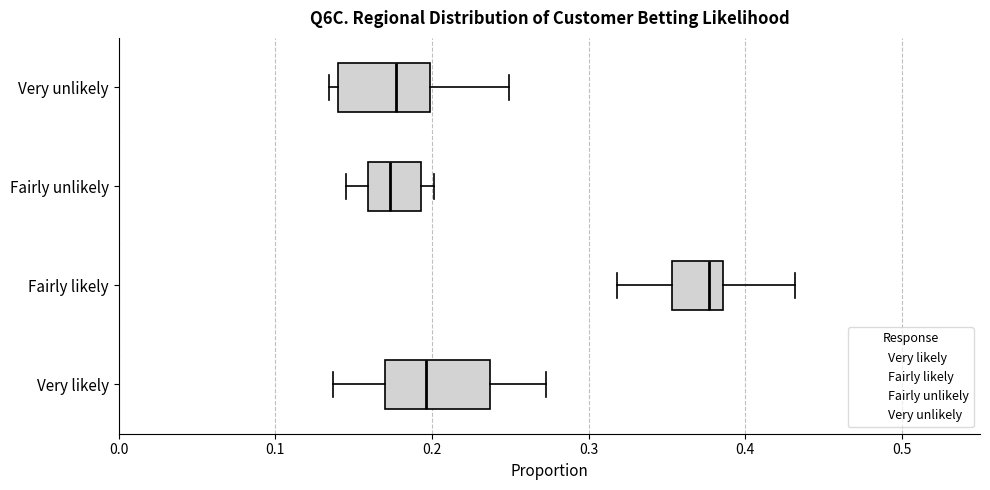

Which box has the furthest to the right median line?

Fairly likely